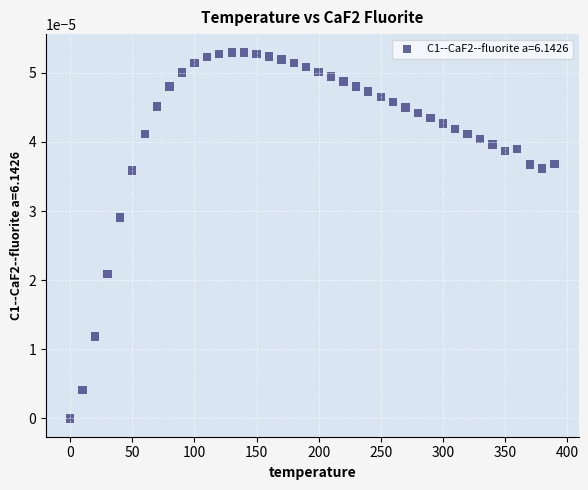

What is the range of X values (max minus min)?

390.0